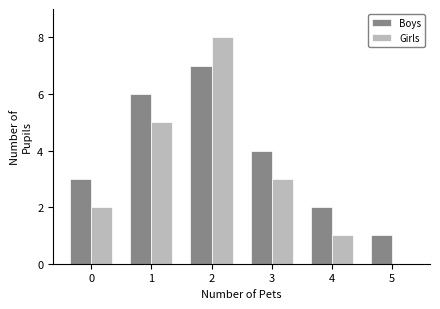

The Boys series shows 2 at 2. True or false?

False